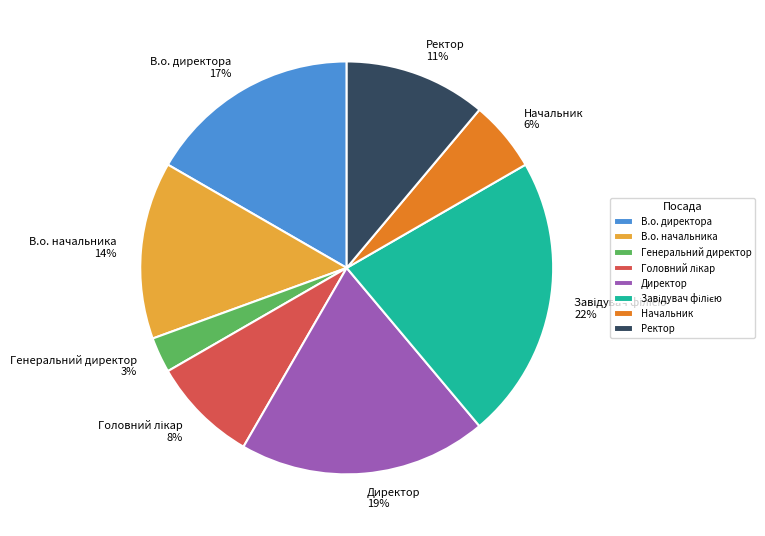

Is there a majority slice in this chart?

No